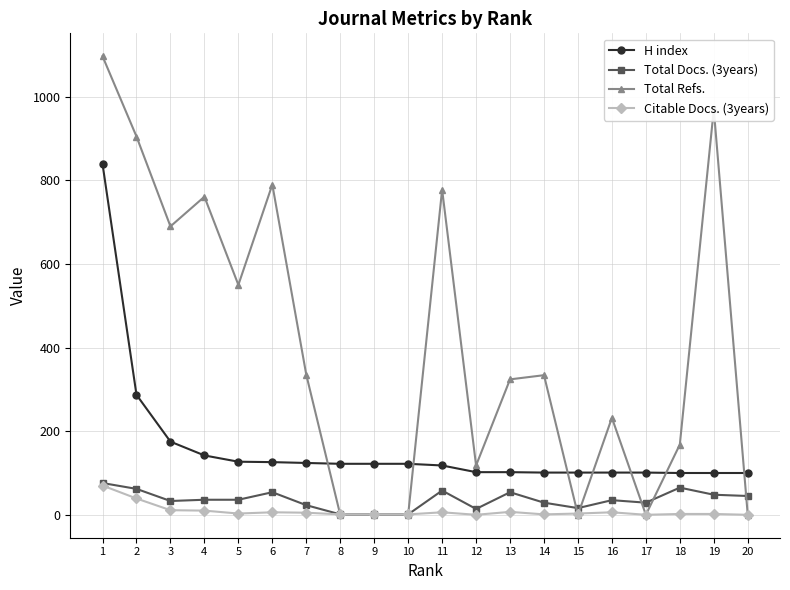

Between 5 and 9, which series saw the biggest shift?

Total Refs.